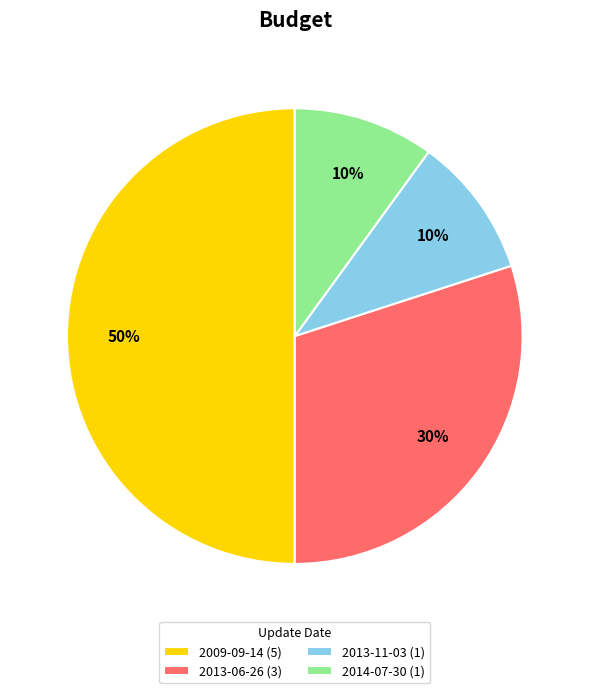

Is the sum of 2009-09-14 (5) and 2014-07-30 (1) greater than half?

Yes